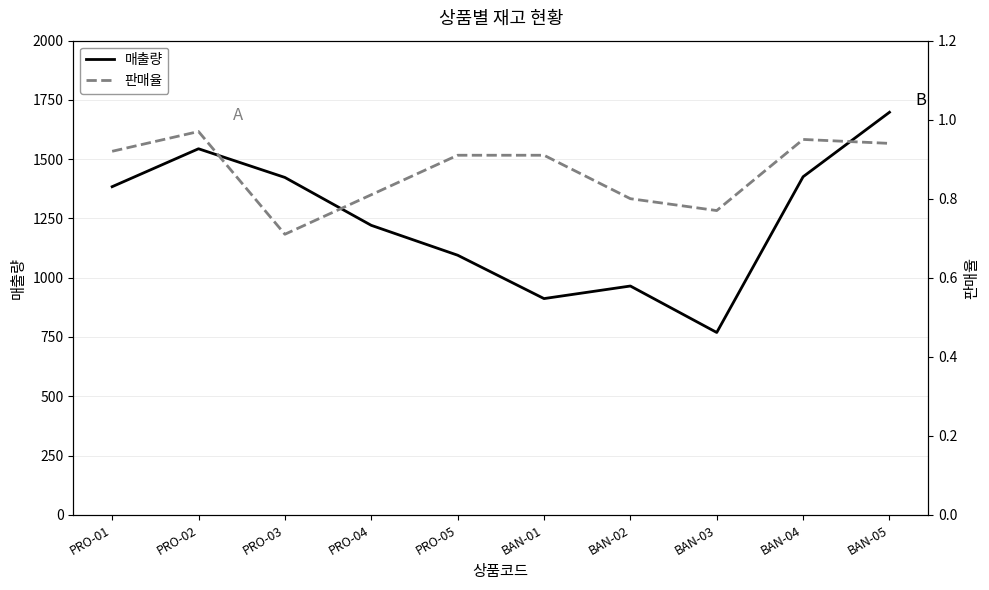

At which category does 매출량 reach its first local peak?

PRO-02